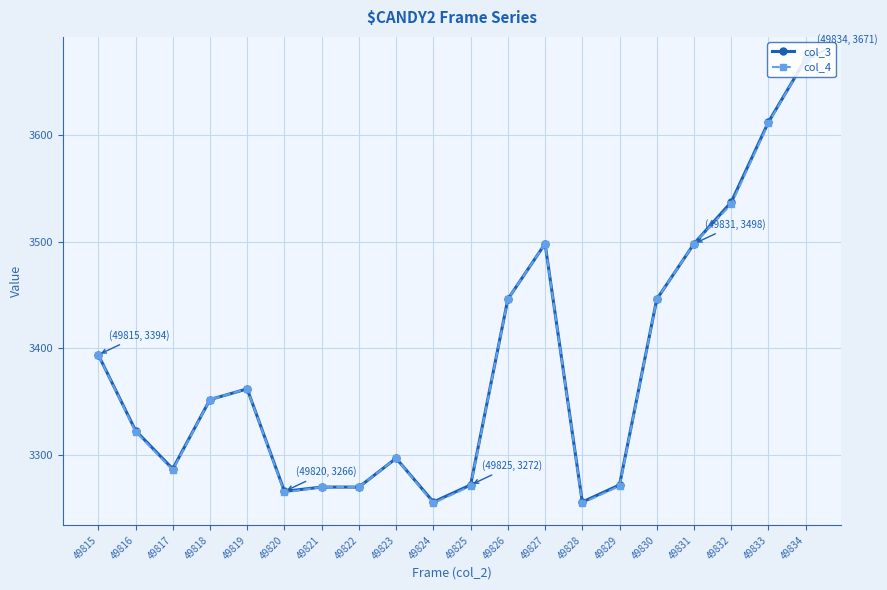

Where is the first local maximum for col_4?

49819